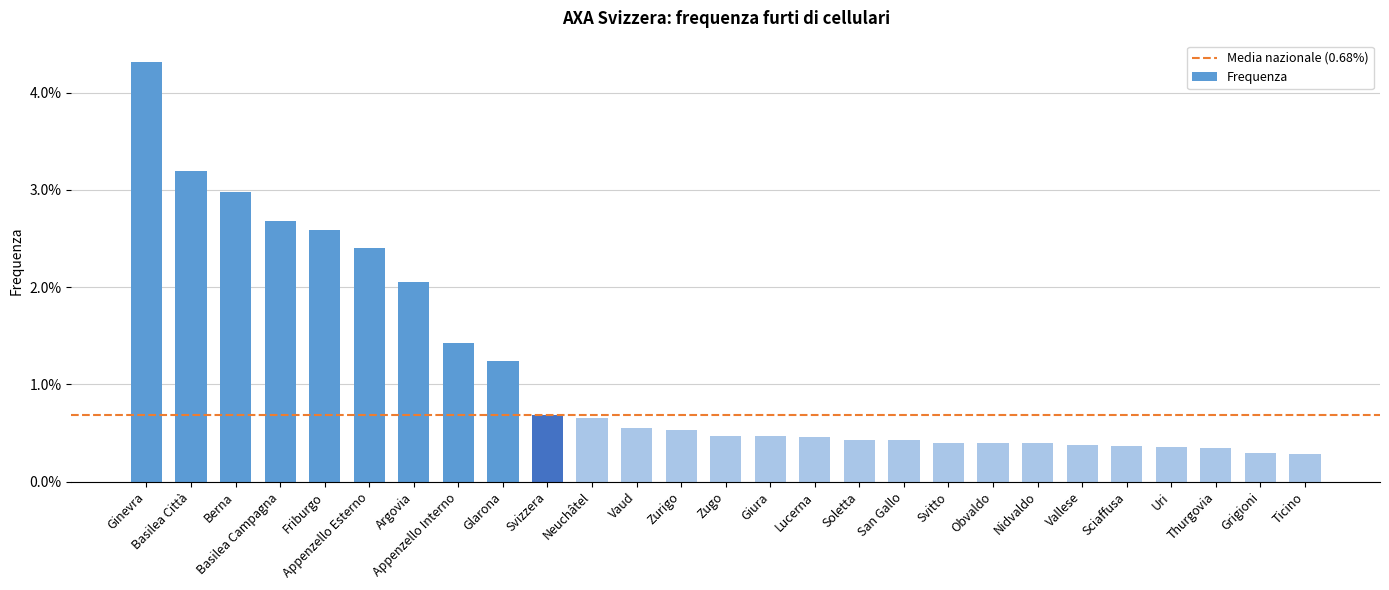

True or false: the data shows 0.0 at Sciaffusa.

True